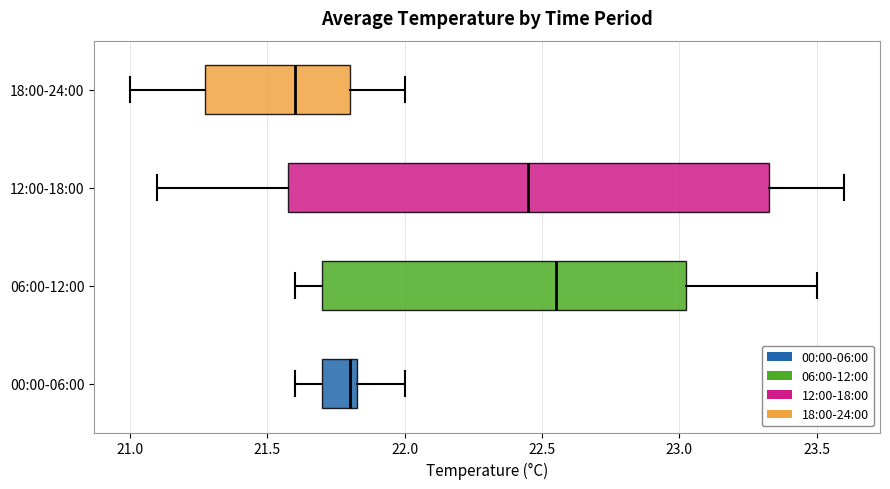

Reading bottom to top, transcribe this box plot: for each box, give where its median line is, the range the box spans, and where its two whiskers end, as read against the x-axis. The values are not printed on the chart, so give them approximately, as read against the axis.

00:00-06:00: median 21.80, box 21.70 to 21.85, whiskers 21.60 to 22.00
06:00-12:00: median 22.55, box 21.70 to 23.05, whiskers 21.60 to 23.50
12:00-18:00: median 22.45, box 21.60 to 23.35, whiskers 21.10 to 23.60
18:00-24:00: median 21.60, box 21.30 to 21.80, whiskers 21.00 to 22.00